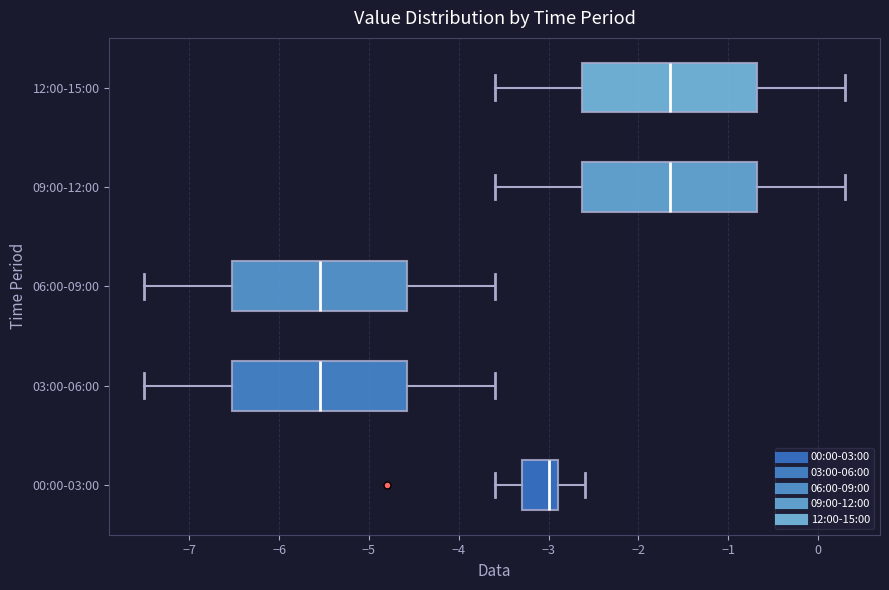

Reading bottom to top, read every box against the x-axis: the position of its median line, the range the box covers, and the ends of its whiskers. The values are not printed on the chart, so give them approximately, as read against the axis.

00:00-03:00: median -3.0, box -3.3 to -2.9, whiskers -3.6 to -2.6
03:00-06:00: median -5.5, box -6.5 to -4.6, whiskers -7.5 to -3.6
06:00-09:00: median -5.5, box -6.5 to -4.6, whiskers -7.5 to -3.6
09:00-12:00: median -1.6, box -2.6 to -0.7, whiskers -3.6 to 0.3
12:00-15:00: median -1.6, box -2.6 to -0.7, whiskers -3.6 to 0.3